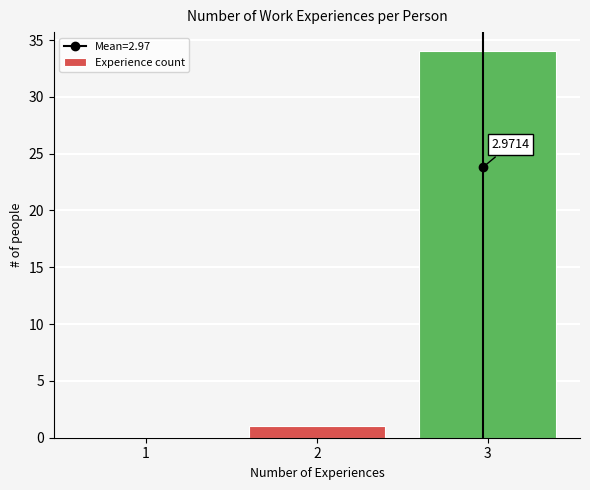

What is the sum of all values?

35